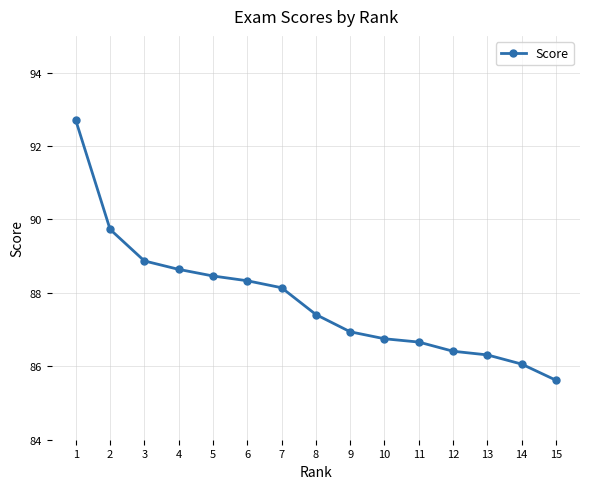

The value at 6 is 88.3. True or false?

True